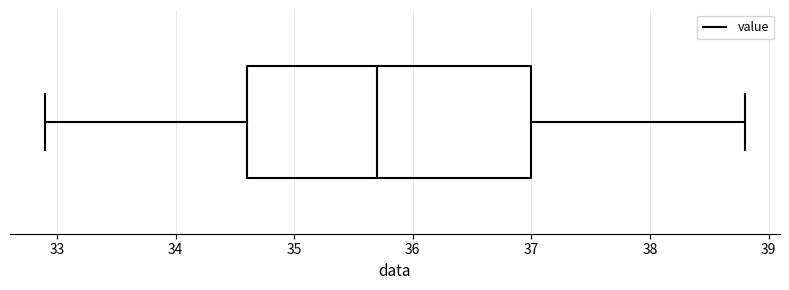

Read this box plot against the x-axis: the position of the median line, the range covered by the box, and the ends of both whiskers. The values are not printed on the chart, so give them approximately, as read against the axis.

median 35.7, box 34.6 to 37.0, whiskers 32.9 to 38.8